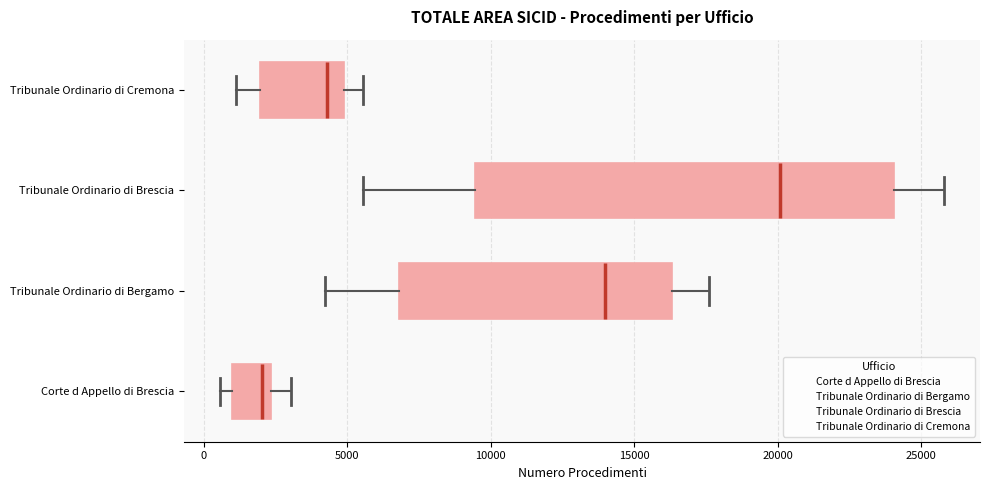

Which box is the widest, from its left edge to its right edge?

Tribunale Ordinario di Brescia